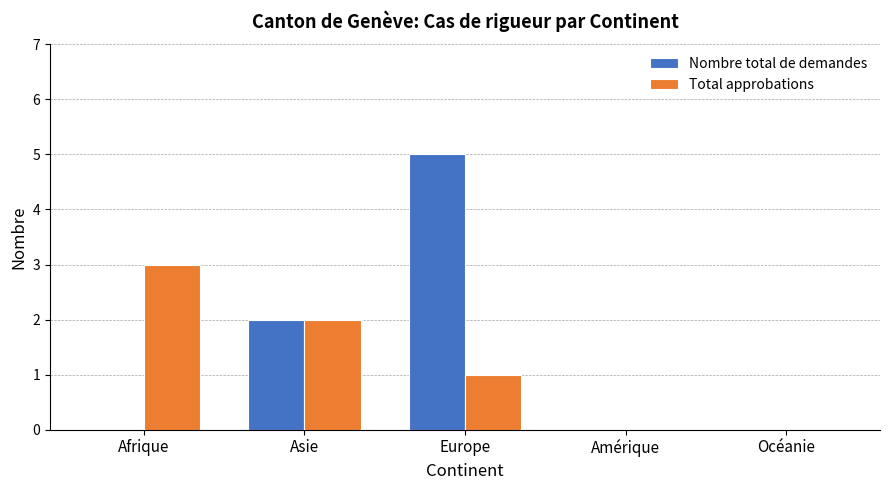

What is the sum of all Total approbations values?

6